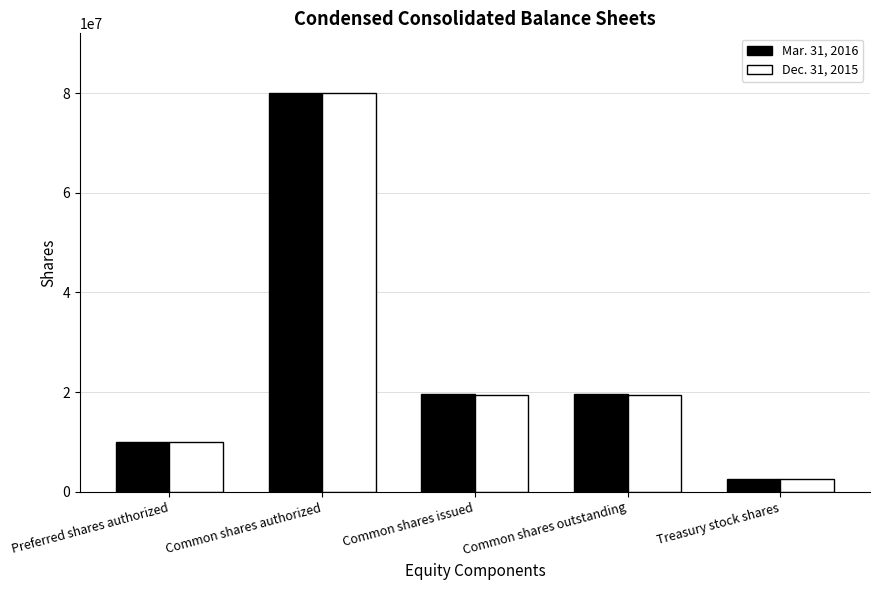

Which series changed the most between Common shares authorized and Common shares issued?

Dec. 31, 2015